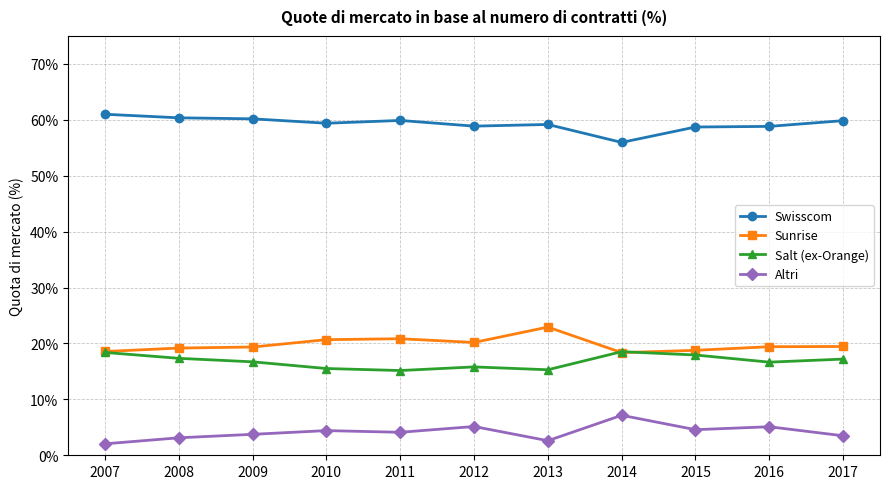

Reading left to right, what are all the values shown in this chart?

Swisscom: 2007=0.6	2008=0.6	2009=0.6	2010=0.6	2011=0.6	2012=0.6	2013=0.6	2014=0.6	2015=0.6	2016=0.6	2017=0.6
Sunrise: 2007=0.2	2008=0.2	2009=0.2	2010=0.2	2011=0.2	2012=0.2	2013=0.2	2014=0.2	2015=0.2	2016=0.2	2017=0.2
Salt (ex-Orange): 2007=0.2	2008=0.2	2009=0.2	2010=0.2	2011=0.2	2012=0.2	2013=0.2	2014=0.2	2015=0.2	2016=0.2	2017=0.2
Altri: 2007=0.0	2008=0.0	2009=0.0	2010=0.0	2011=0.0	2012=0.1	2013=0.0	2014=0.1	2015=0.0	2016=0.1	2017=0.0